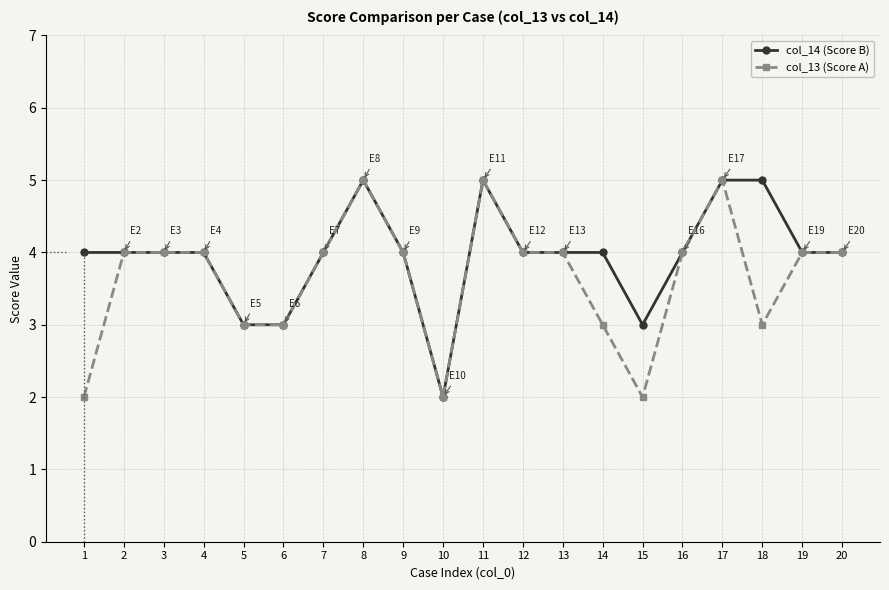

True or false: col_14 (Score B) has a value of 4 at 16.

True